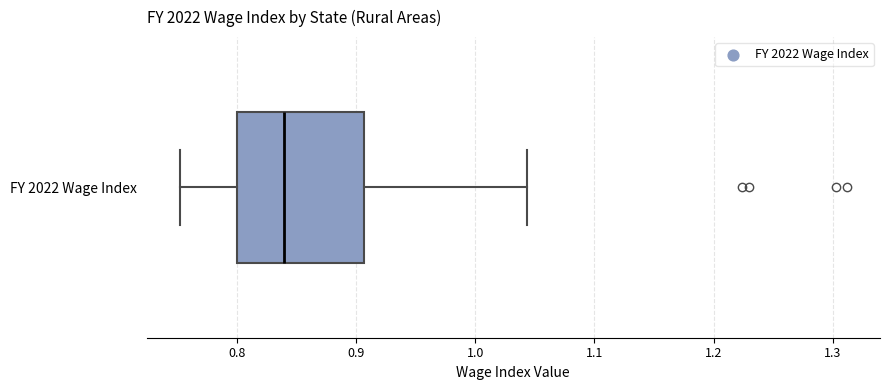

Read this box plot against the x-axis: the position of the median line, the range covered by the box, and the ends of both whiskers. The values are not printed on the chart, so give them approximately, as read against the axis.

median 0.84, box 0.80 to 0.91, whiskers 0.75 to 1.04